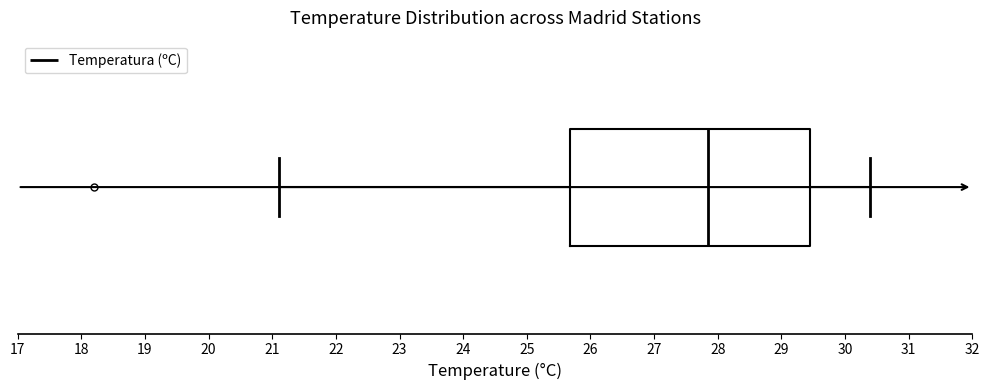

Where is the left edge of the box on the x-axis? The values are not printed on the chart, so give them approximately, as read against the axis.

25.7